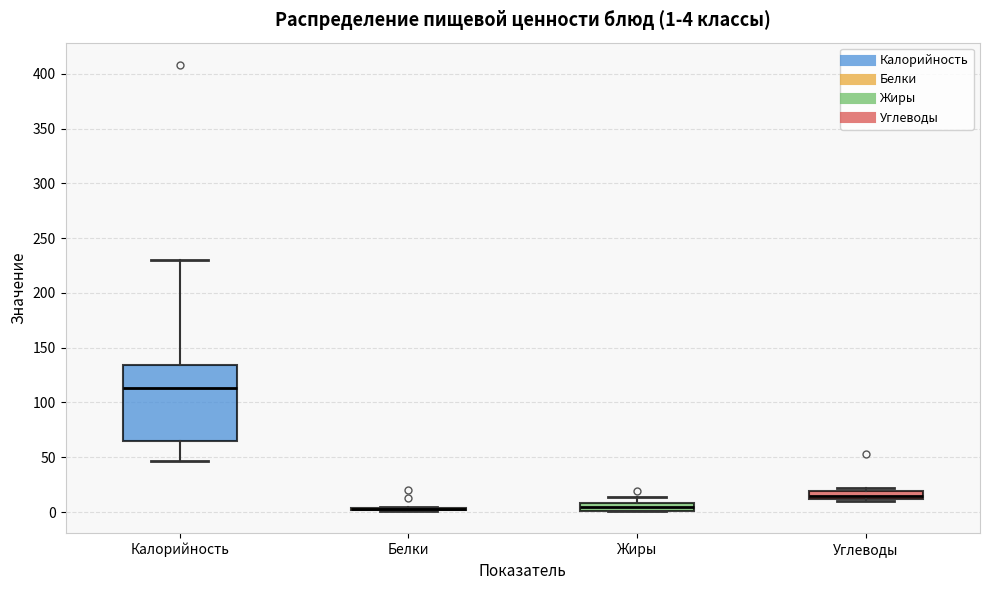

Which box is the tallest, from its lower edge to its upper edge?

Калорийность